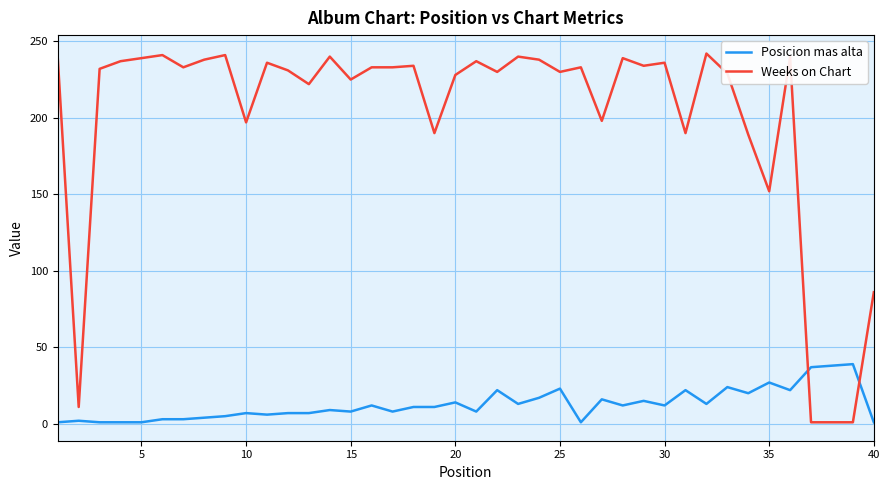

What is the highest value of the Weeks on Chart series?

242